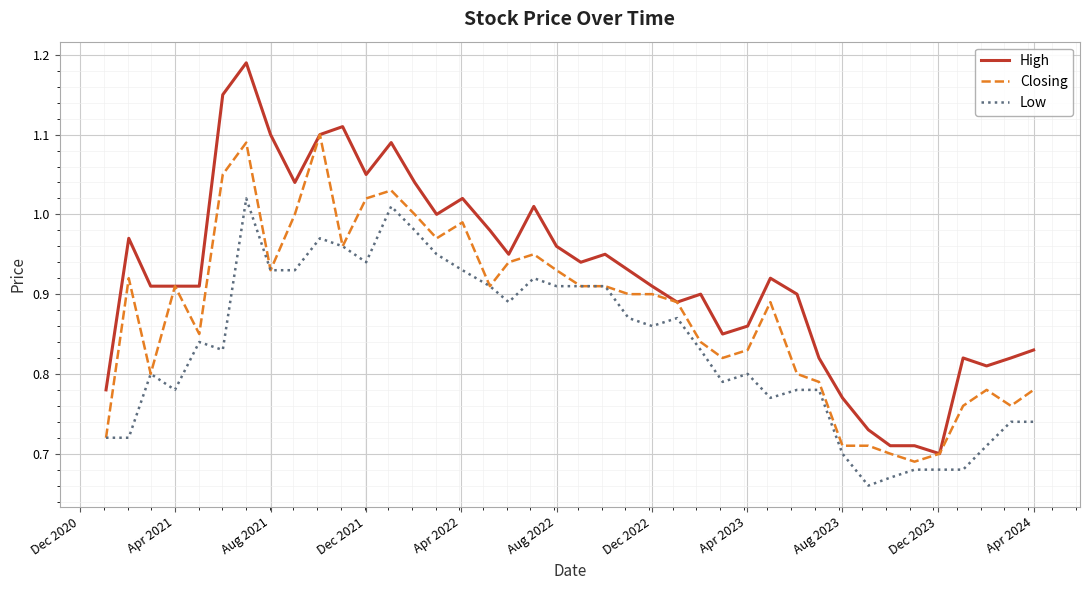

Rank the series by their average value, from lowest to highest.

Low, Closing, High